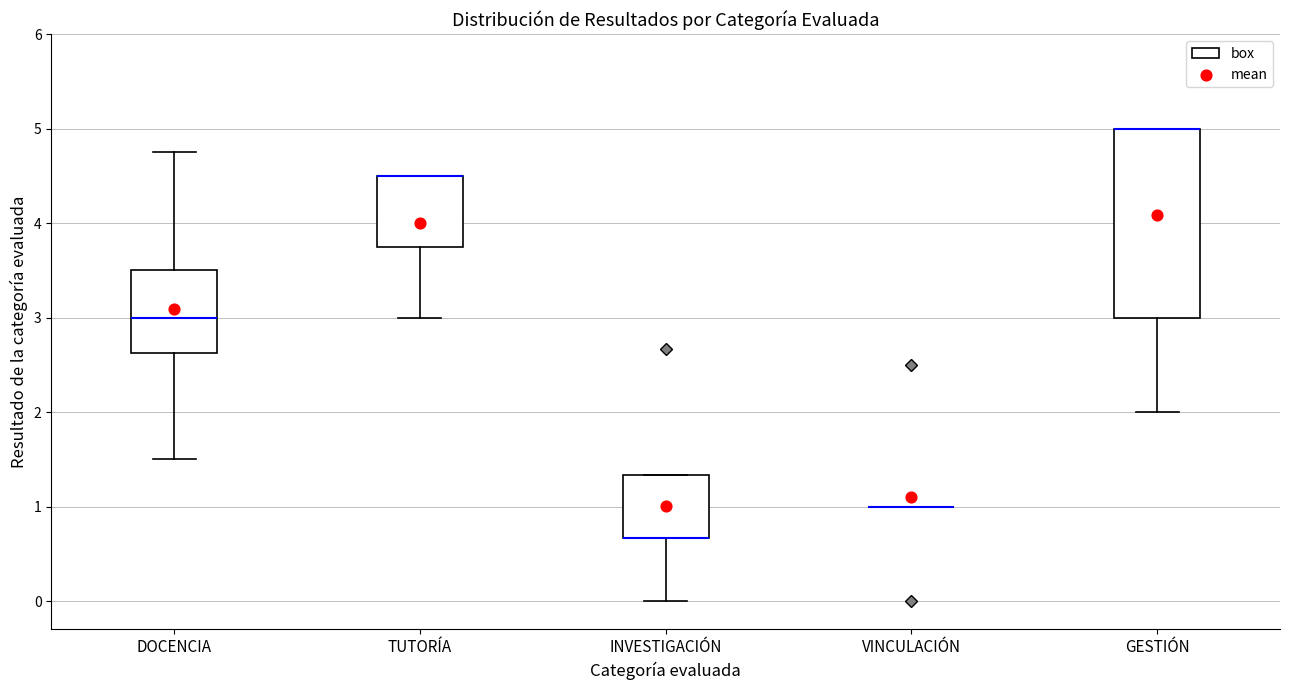

Which box is the tallest, from its lower edge to its upper edge?

GESTIÓN